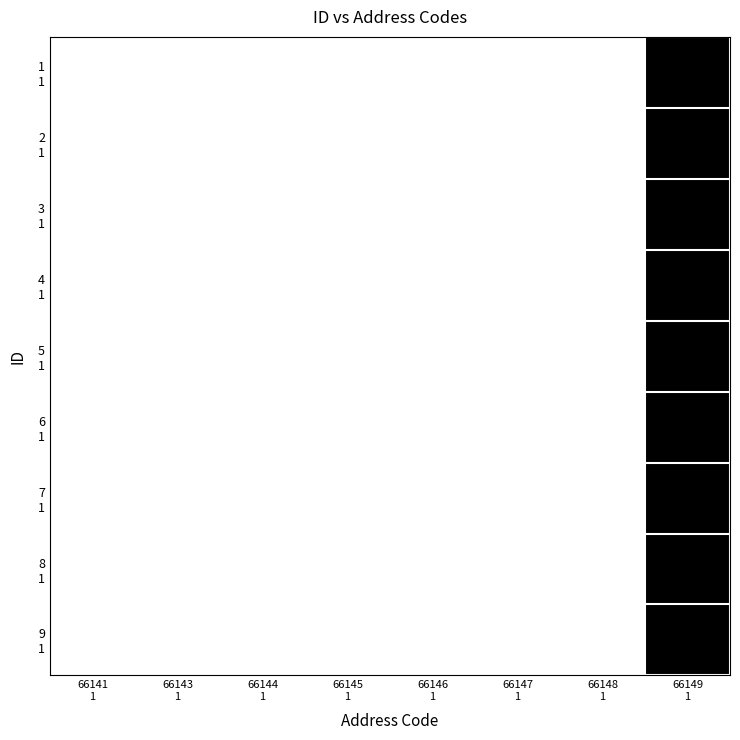

What is the maximum value shown in the chart?

1.0